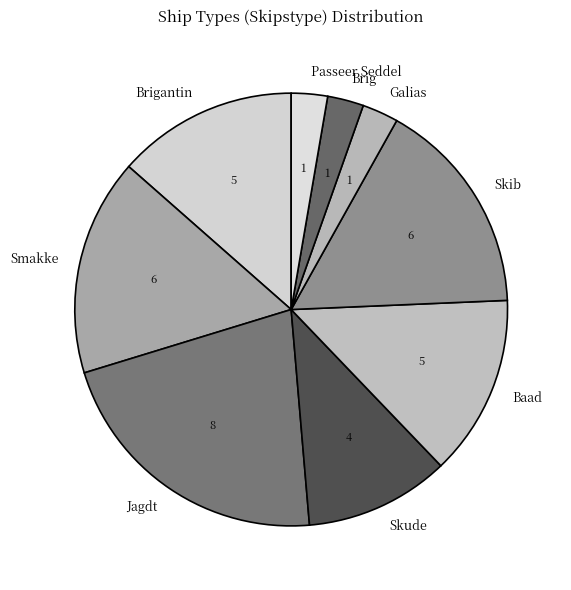

How many slices are in this pie chart?

9